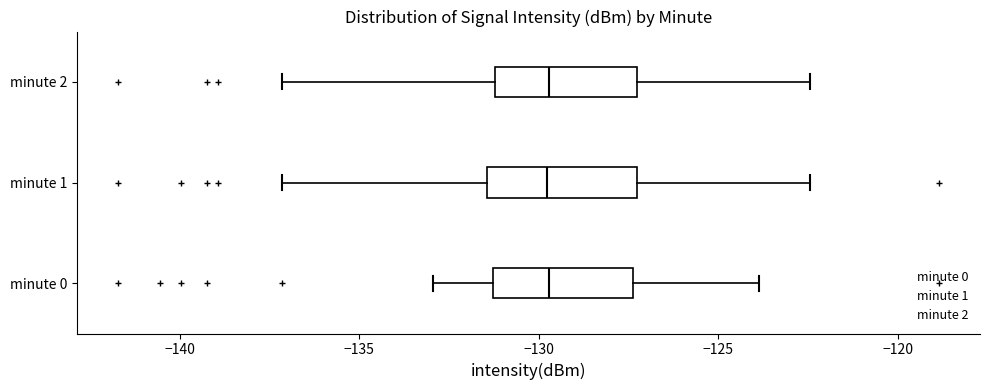

Reading bottom to top, transcribe this box plot: for each box, give where its median line is, the range the box spans, and where its two whiskers end, as read against the x-axis. The values are not printed on the chart, so give them approximately, as read against the axis.

minute 0: median -129.5, box -131.5 to -127.5, whiskers -133.0 to -124.0
minute 1: median -130.0, box -131.5 to -127.5, whiskers -137.0 to -122.5
minute 2: median -129.5, box -131.0 to -127.5, whiskers -137.0 to -122.5